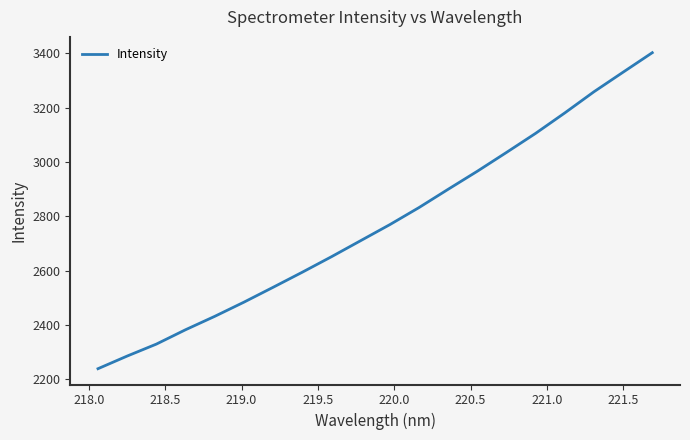

What is the smallest value displayed?

2238.9